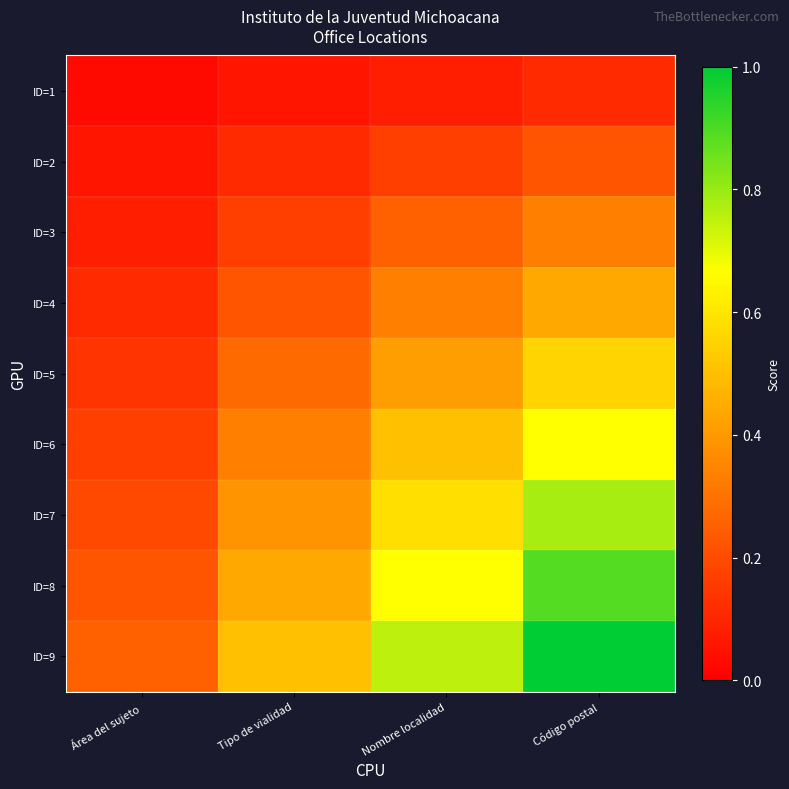

What is the total value across all series at Nombre localidad?

3.8